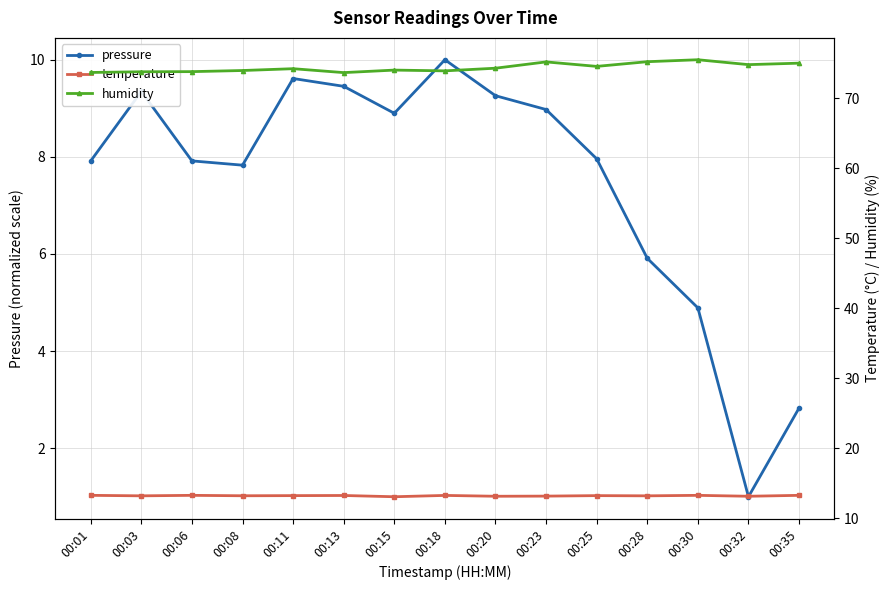

How many data points in pressure are less than 7?

4